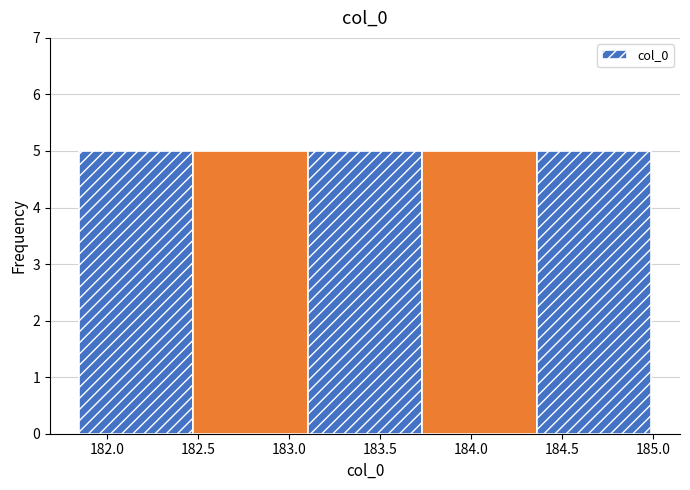

Reading left to right, list every bar in this chart as the range it spans on the x-axis followed by its height. Neither the bar edges nor the heights are printed on the chart, so give them approximately, as read against the axes.

181.85 to 182.45: 5
182.45 to 183.10: 5
183.10 to 183.75: 5
183.75 to 184.35: 5
184.35 to 185.00: 5